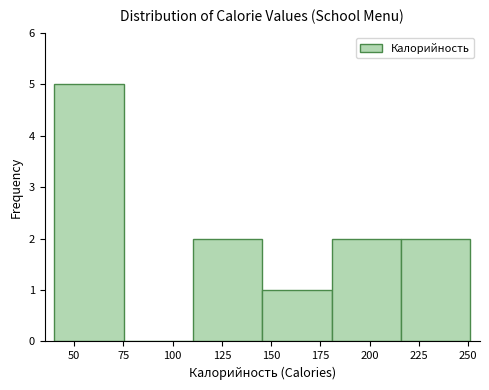

How tall is the bar that spans 180 to 215 on the x-axis? Neither the bar edges nor the heights are printed on the chart, so give them approximately, as read against the axes.

2